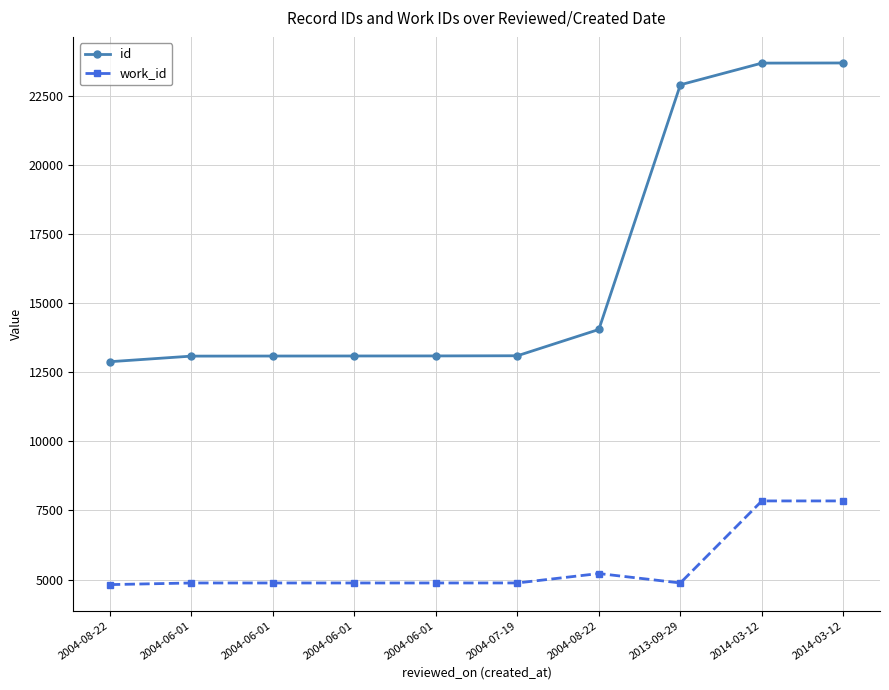

What is the difference between the maximum and second lowest values in the work_id series?

2966